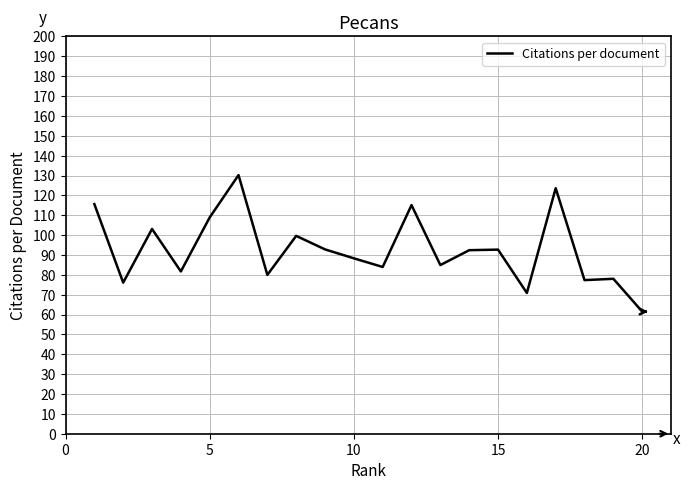

What is the smallest value displayed?

61.5